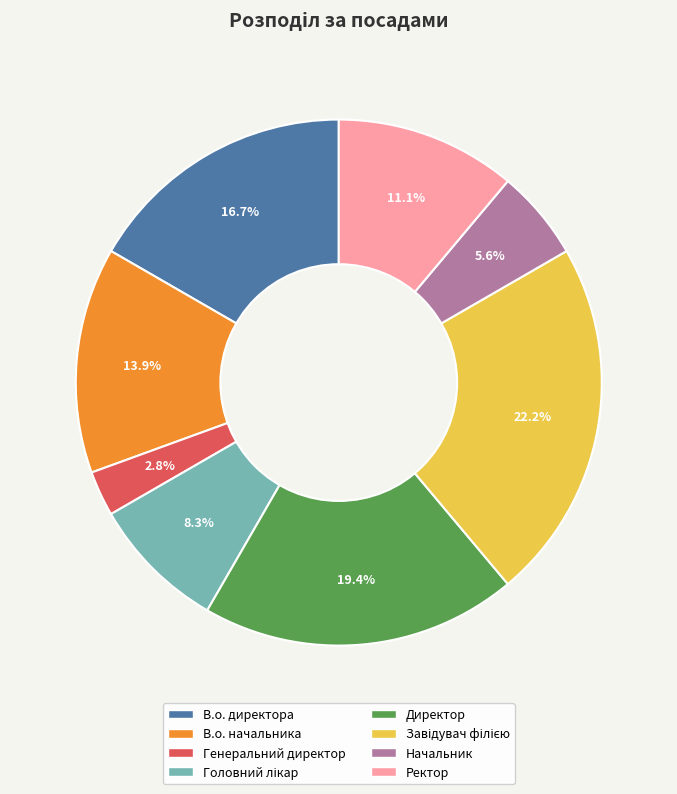

What percentage is NOT represented by Генеральний директор?

97.2%